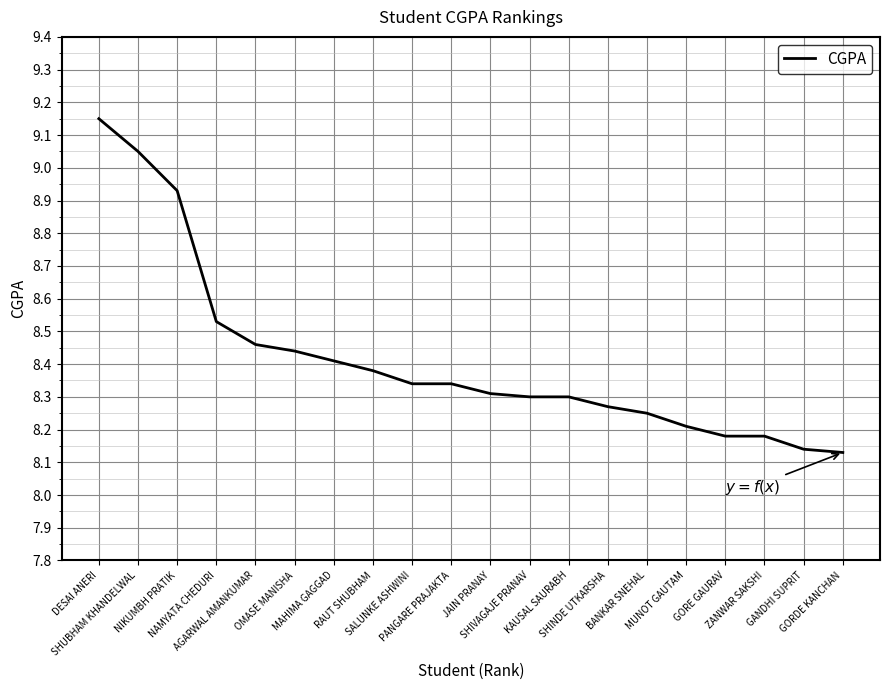

What is the difference between the values at SHUBHAM KHANDELWAL and ZANWAR SAKSHI?

0.9